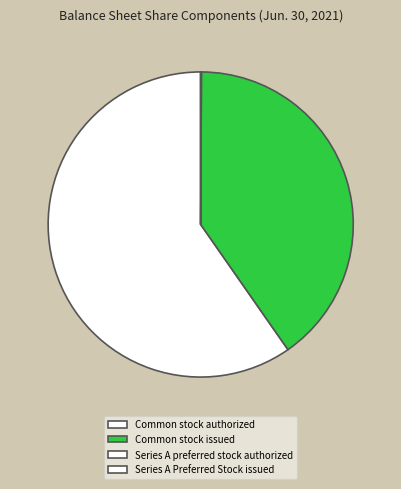

What is the smallest slice in the pie chart?

Series A Preferred Stock issued